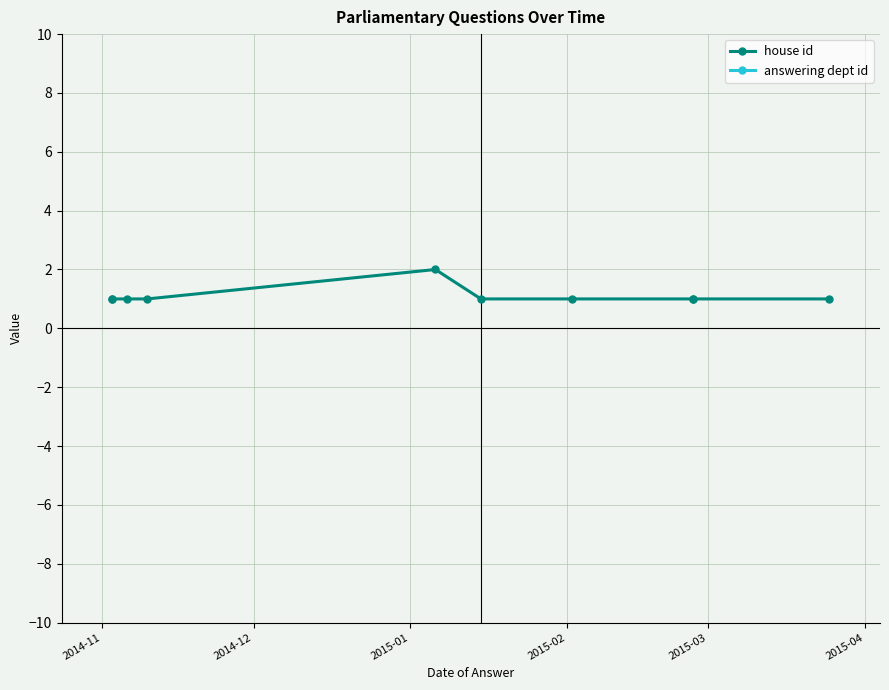

Reading left to right, transcribe all the data shown in this chart.

house id: 1	1	1	1	2	1	1	1	1	1
answering dept id: 14	14	14	14	14	14	14	14	14	14